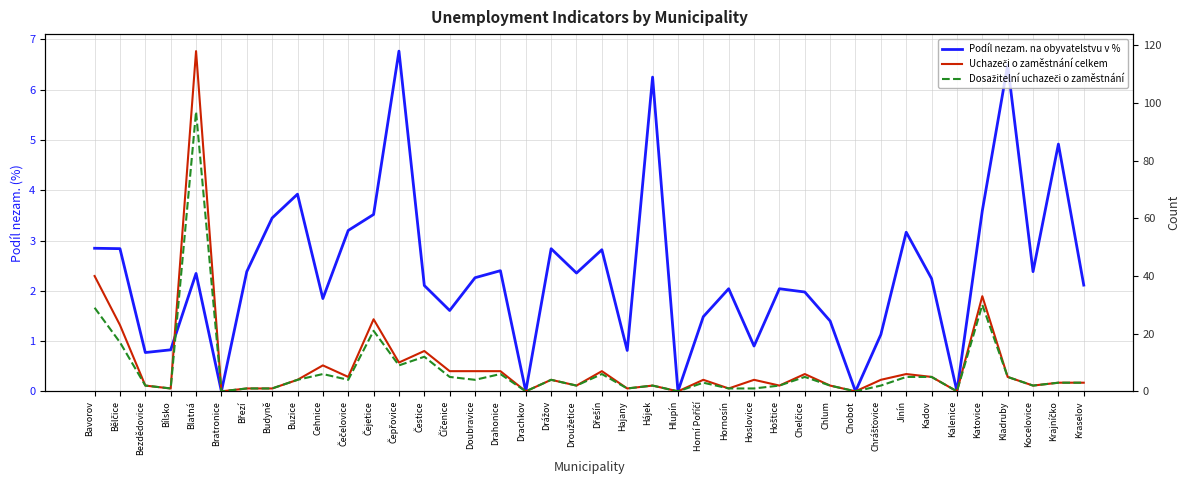

At which category does Uchazeči o zaměstnání celkem reach its first local valley?

Bílsko